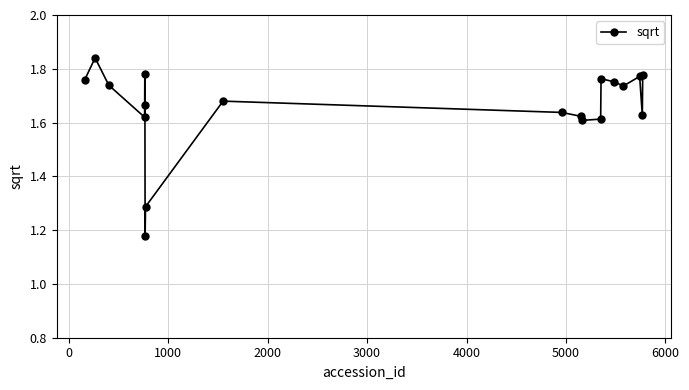

What is the difference between the maximum and minimum values?

0.7